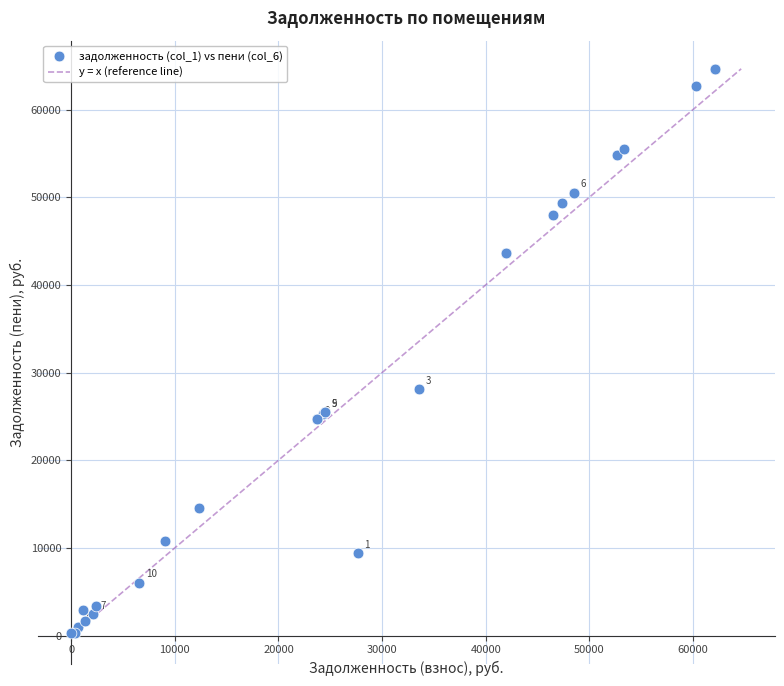

What Y value in the scatter plot is closest to 32488?

28076.2